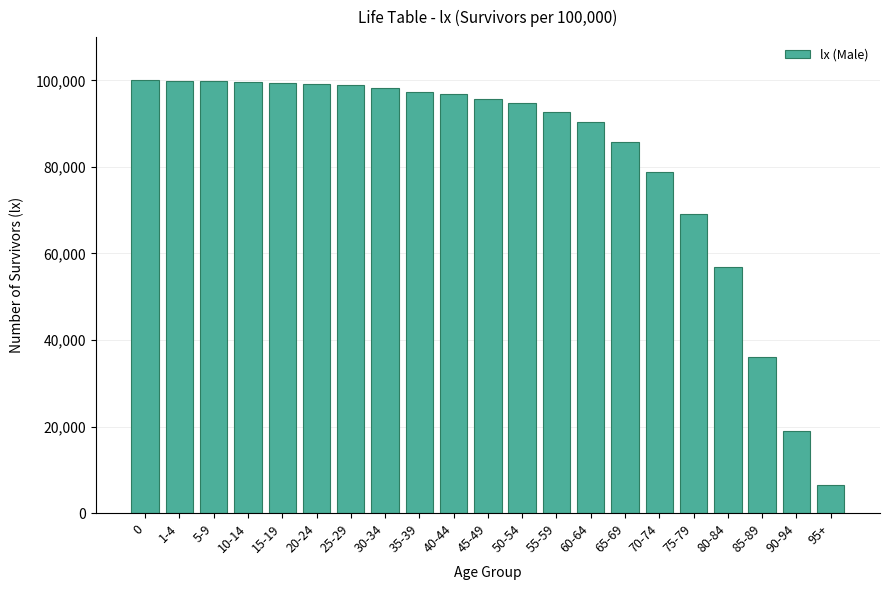

What is the value of the 1st bar from the left?

100000